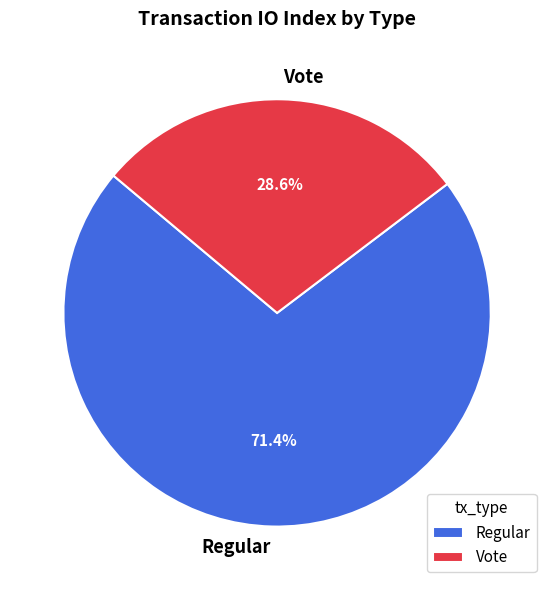

Between Vote and Regular, which is larger?

Regular